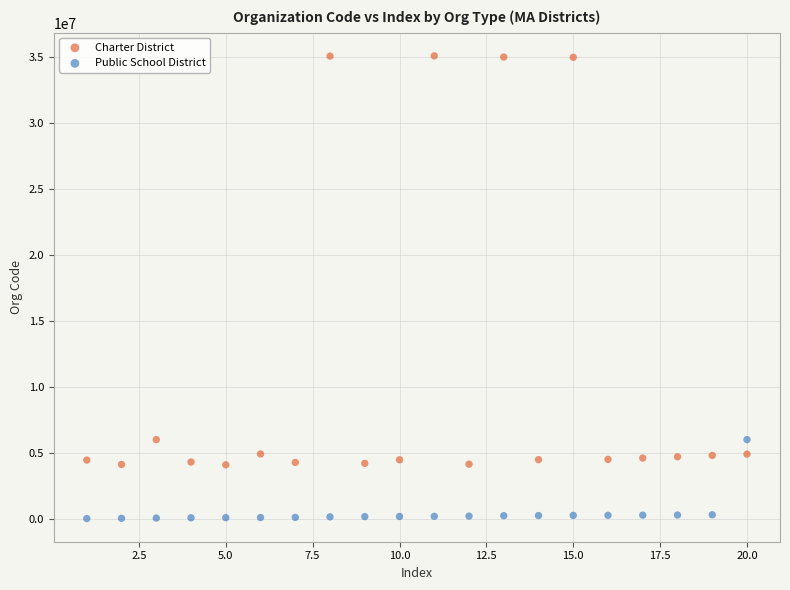

Which series has the widest spread of Y values?

Charter District